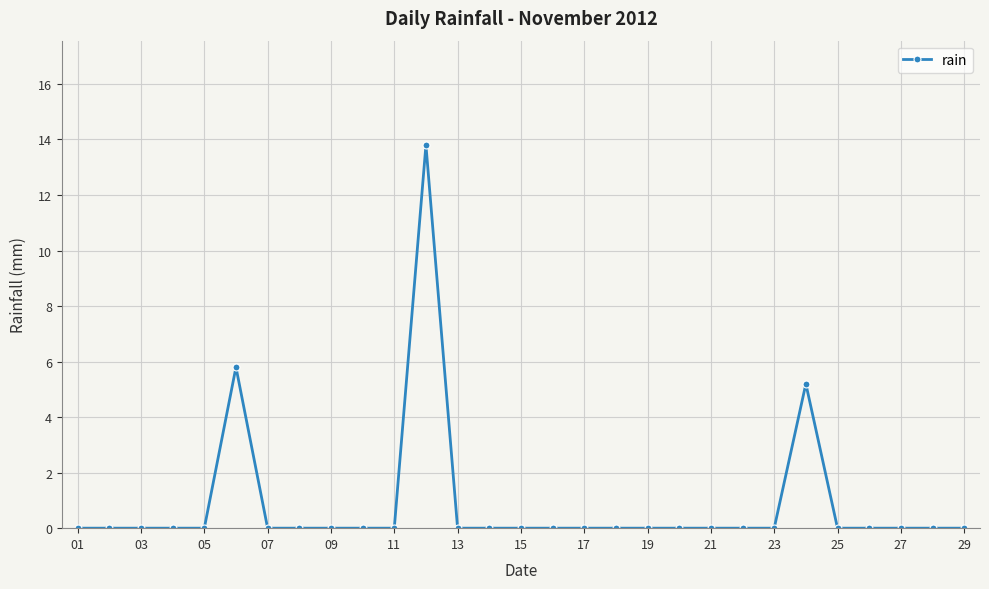

Reading right to left, transcribe all the data shown in this chart.

0.0	0.0	0.0	0.0	0.0	5.2	0.0	0.0	0.0	0.0	0.0	0.0	0.0	0.0	0.0	0.0	0.0	13.8	0.0	0.0	0.0	0.0	0.0	5.8	0.0	0.0	0.0	0.0	0.0